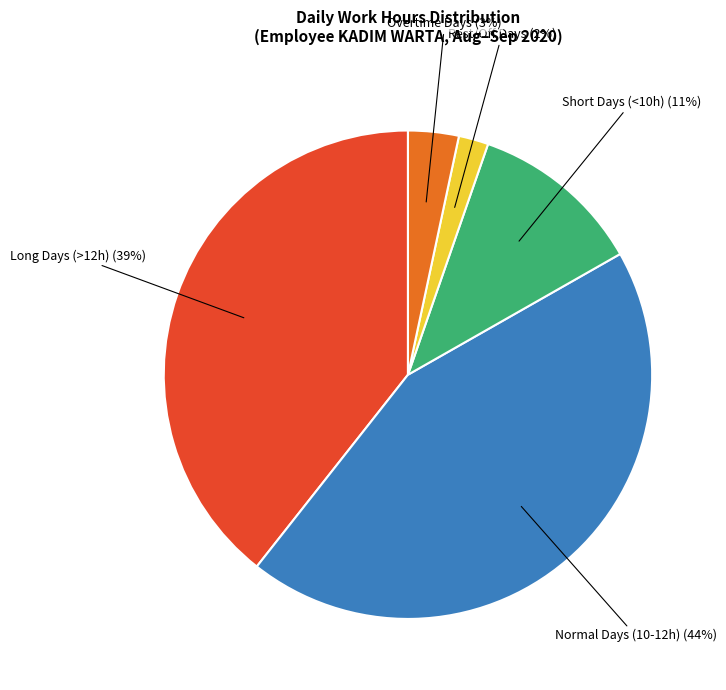

To the nearest percent, what is the average slice percentage?

20%